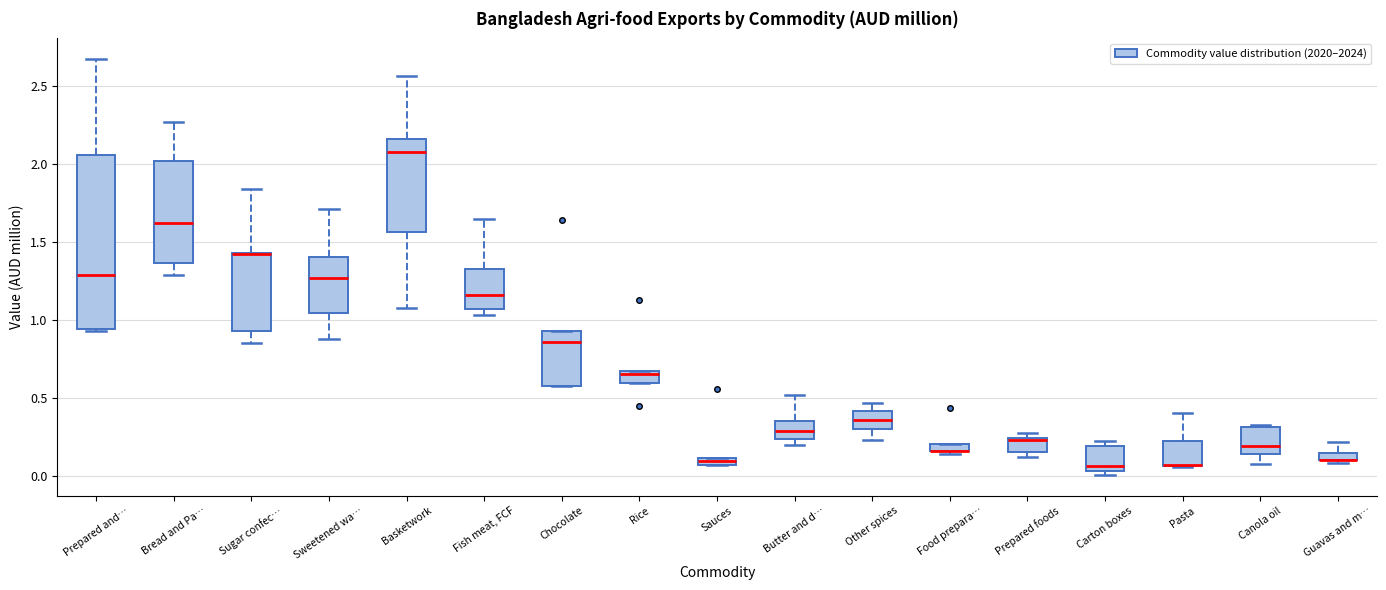

Where is the lower edge of the box for Food prepara… on the y-axis? The values are not printed on the chart, so give them approximately, as read against the axis.

0.15